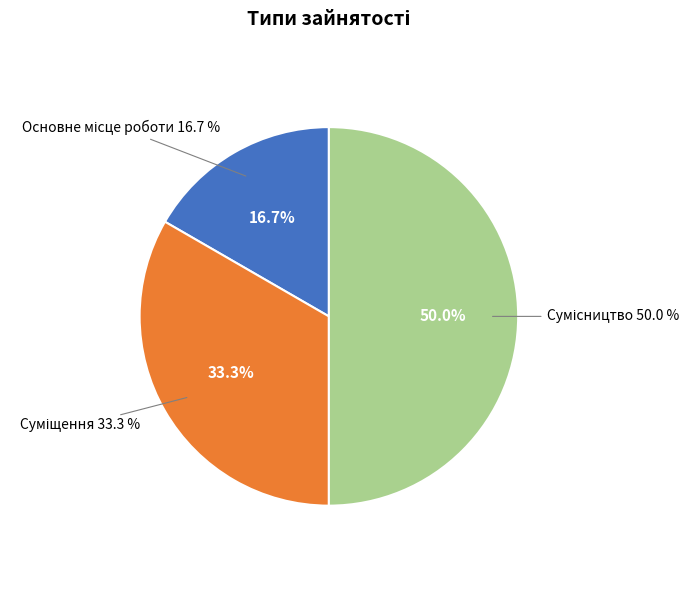

What is the change in value from Суміщення to Сумісництво?

+1